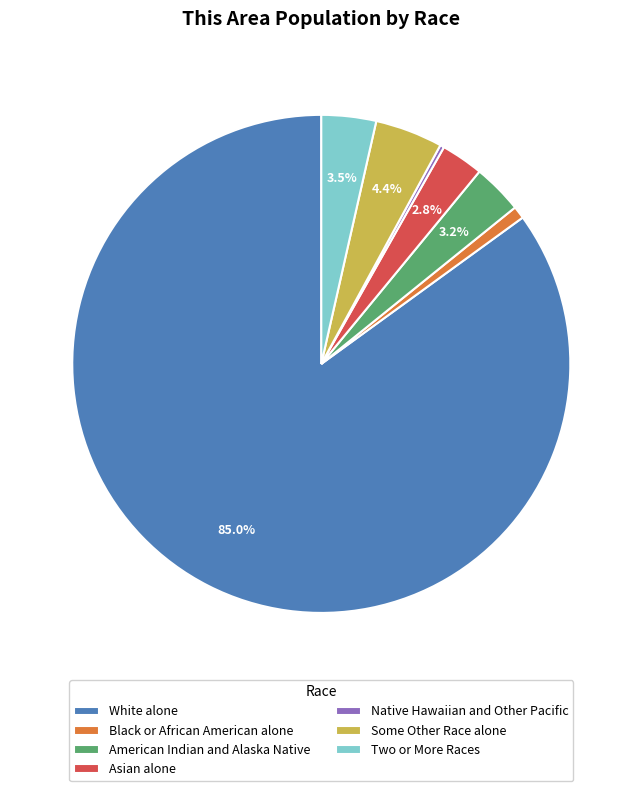

Is it true that Black or African American alone is 1% of the pie?

True